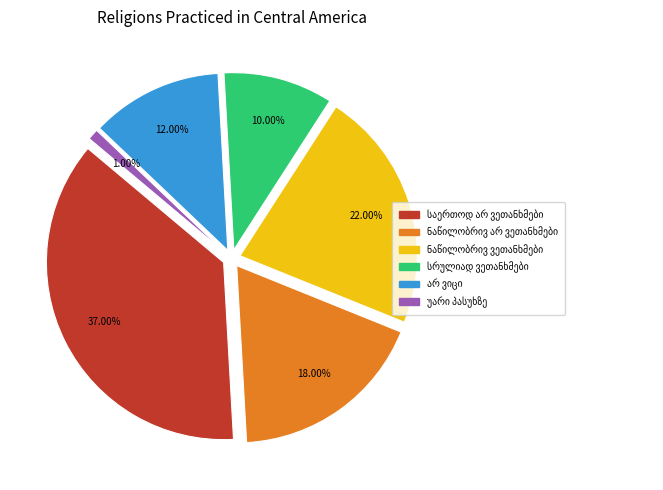

The სრულიად ვეთანხმები slice represents 10% of the pie. True or false?

True